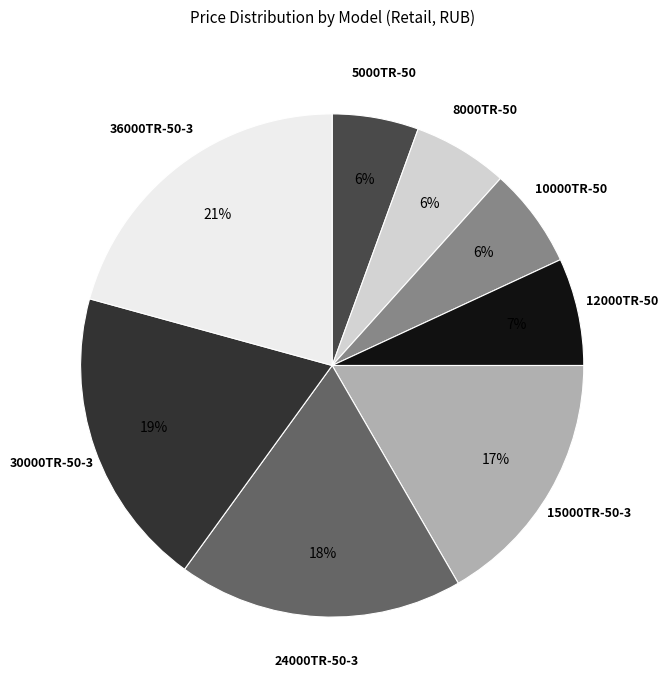

Which category has the biggest portion of the pie?

36000ТR-50-3